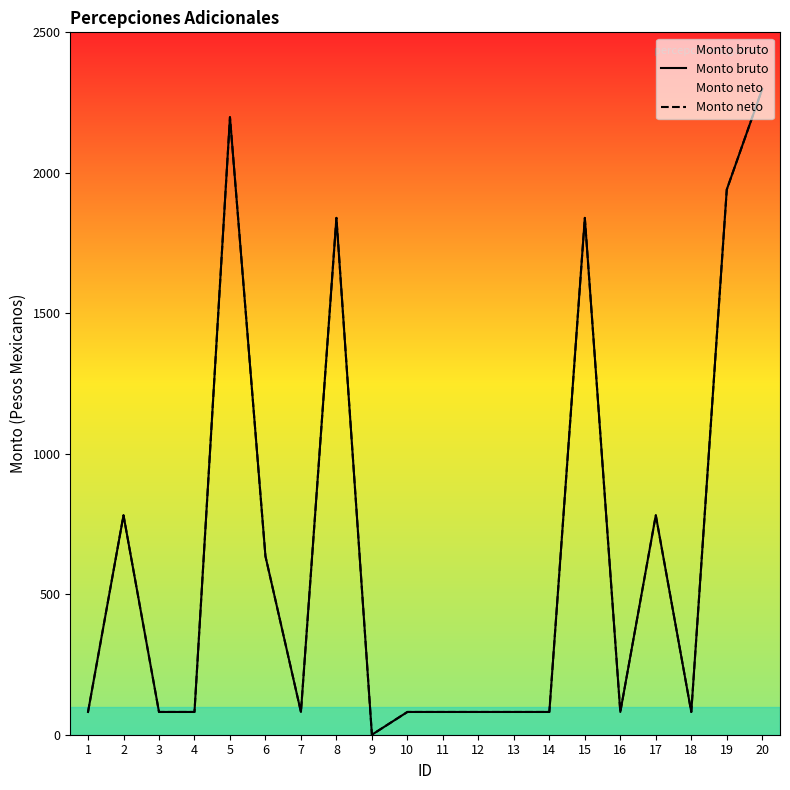

At which label does Monto neto reach its peak?

20